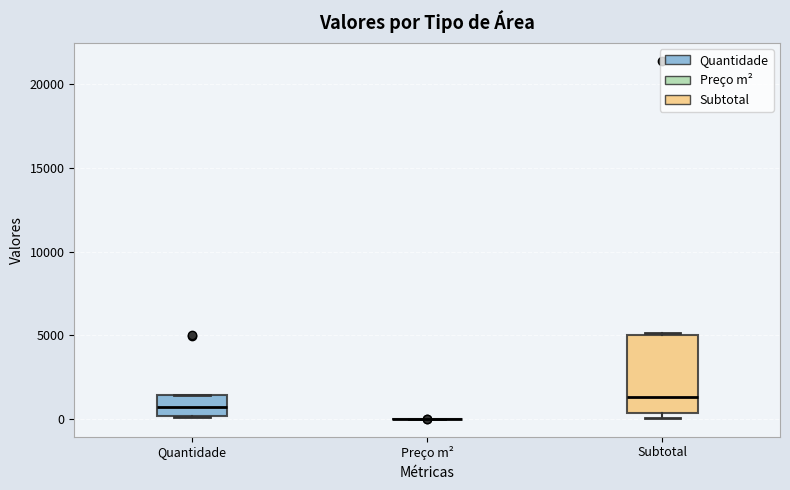

Reading left to right, transcribe this box plot: for each box, give where its median line is, the range the box spans, and where its two whiskers end, as read against the y-axis. The values are not printed on the chart, so give them approximately, as read against the axis.

Quantidade: median 500, box 0 to 1500, whiskers 0 to 1500
Preço m²: box collapsed to a line at 0, whiskers 0 to 0
Subtotal: median 1500, box 500 to 5000, whiskers 0 to 5000